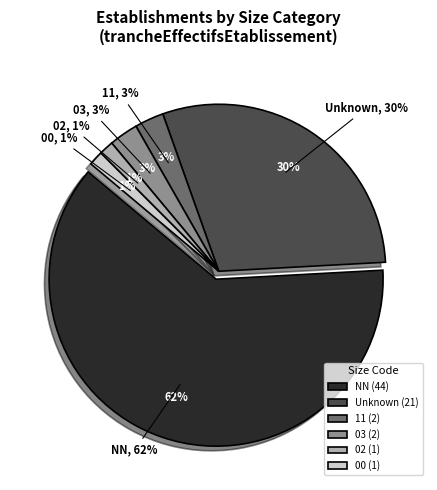

Is it true that NN is 59% of the pie?

False